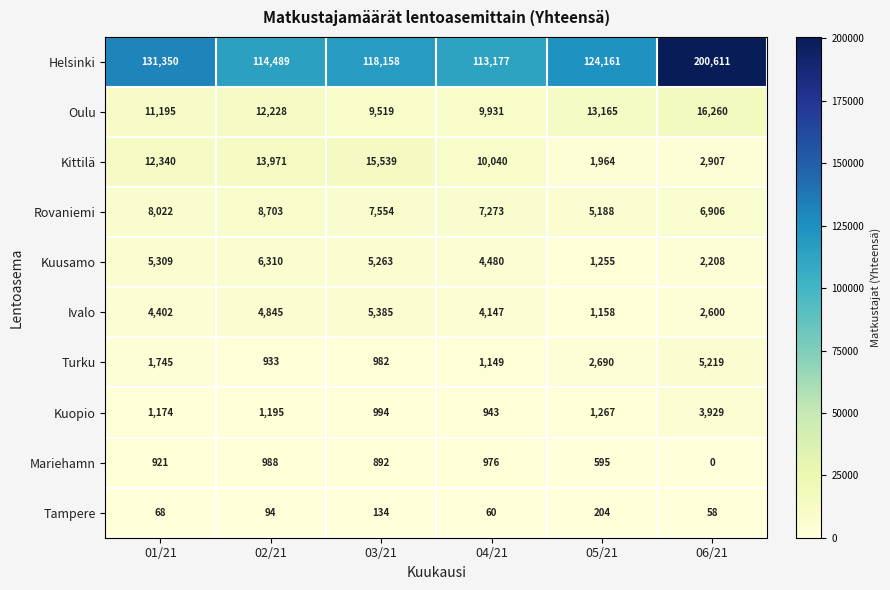

At how many categories does at least one series exceed 37793?

6